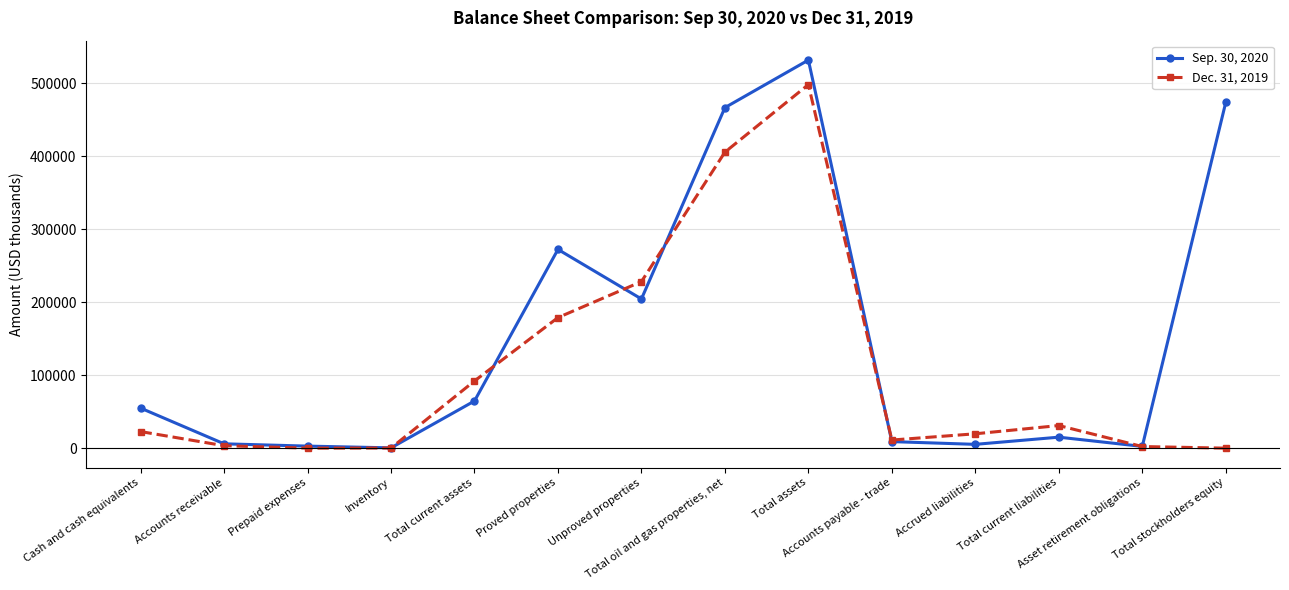

Read the Sep. 30, 2020 value at Proved properties.

272167